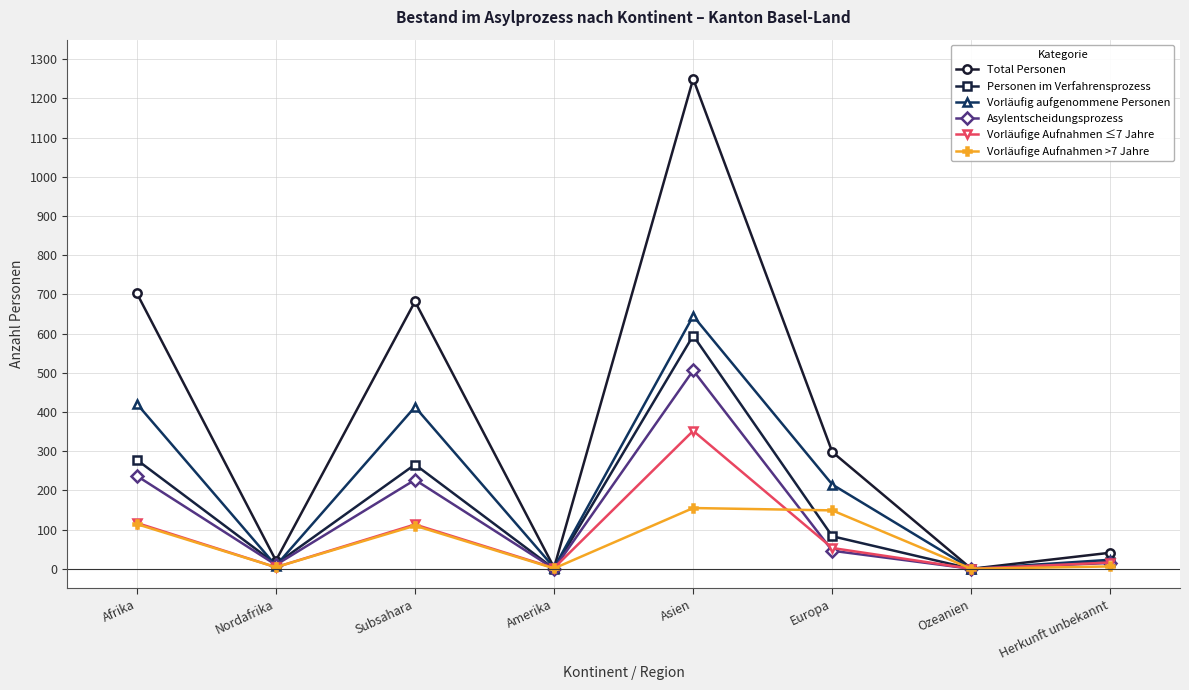

How many lines are shown in the chart?

6